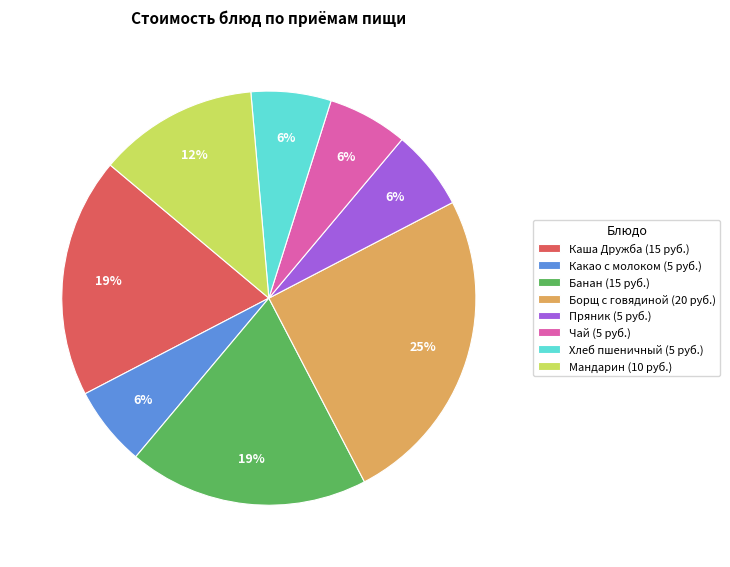

Is it true that Хлеб пшеничный is 6% of the pie?

True